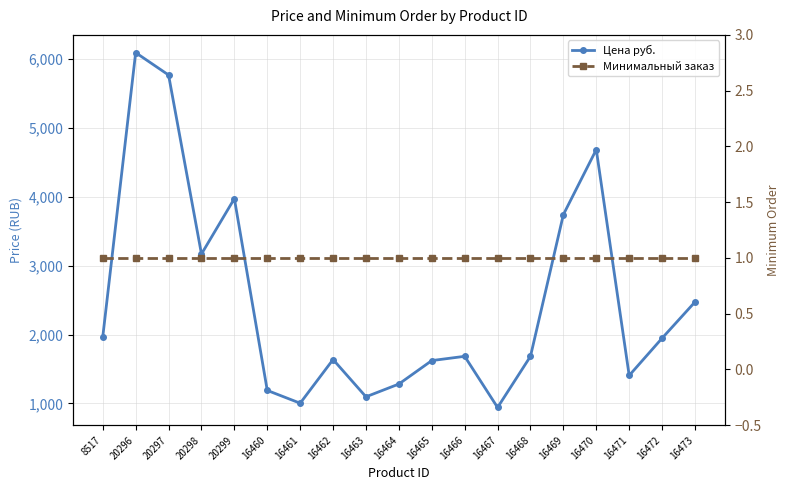

List the series in order of their overall mean, lowest first.

Минимальный заказ, Цена руб.